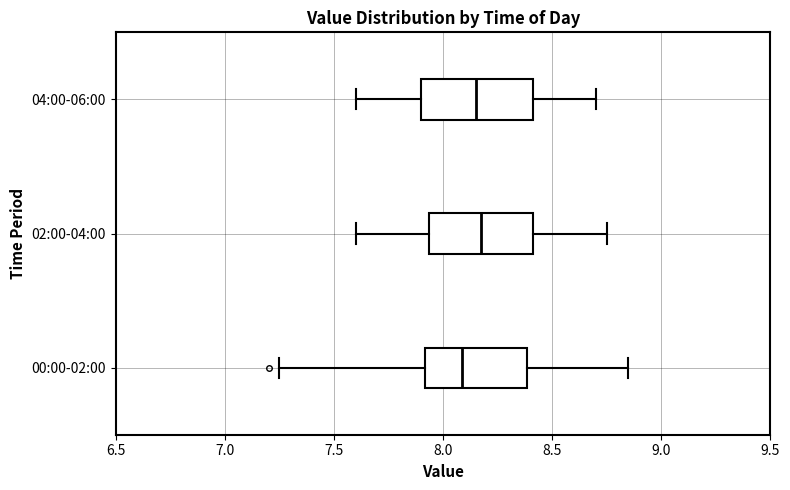

Reading bottom to top, transcribe this box plot: for each box, give where its median line is, the range the box spans, and where its two whiskers end, as read against the x-axis. The values are not printed on the chart, so give them approximately, as read against the axis.

00:00-02:00: median 8.10, box 7.90 to 8.40, whiskers 7.25 to 8.85
02:00-04:00: median 8.20, box 7.95 to 8.40, whiskers 7.60 to 8.75
04:00-06:00: median 8.15, box 7.90 to 8.40, whiskers 7.60 to 8.70